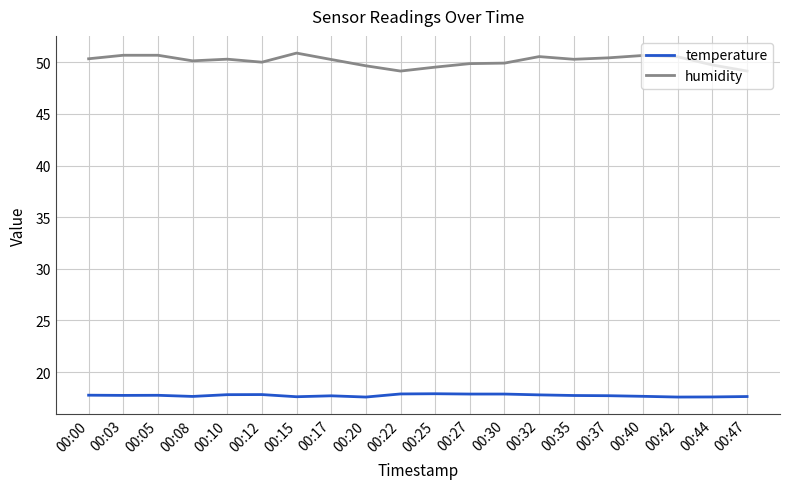

At 00:35, list the series in order from smallest to largest.

temperature, humidity